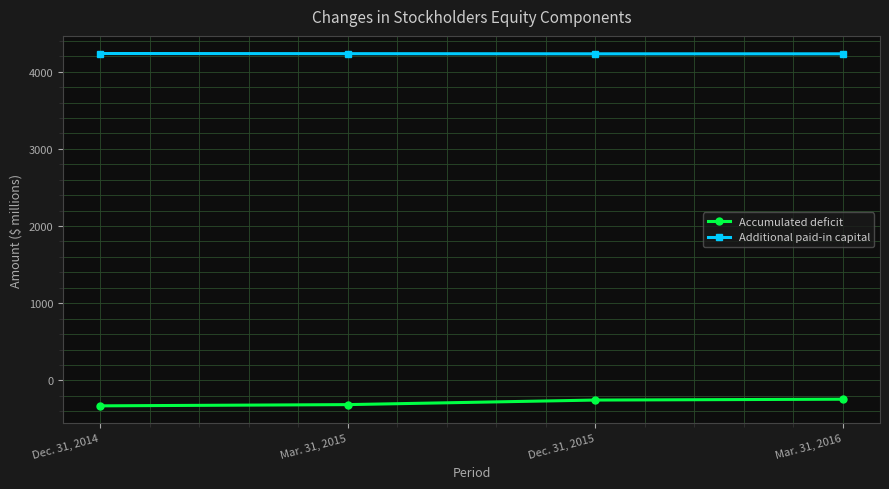

Rank the series by their average value, from lowest to highest.

Accumulated deficit, Additional paid-in capital